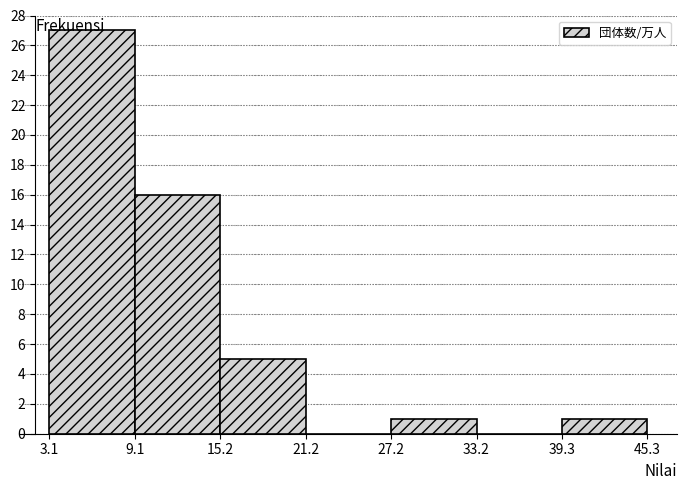

What is the height of the bar covering 27.2 to 33.2 on the x-axis? The values are not printed on the chart, so give them approximately, as read against the axis.

1